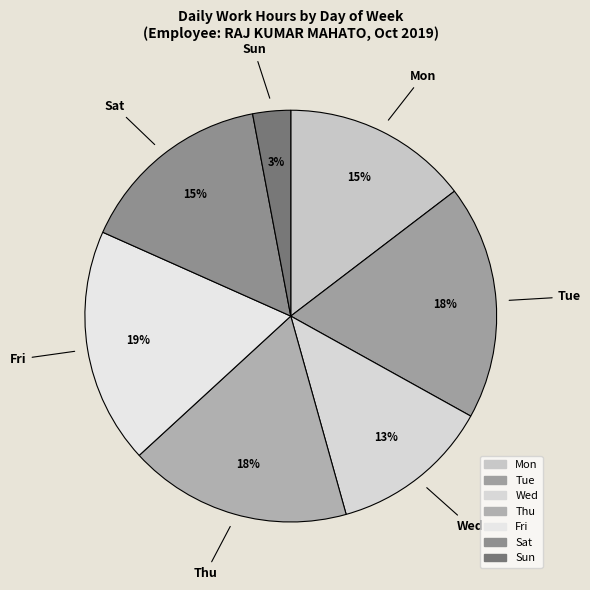

How many slices are in this pie chart?

7